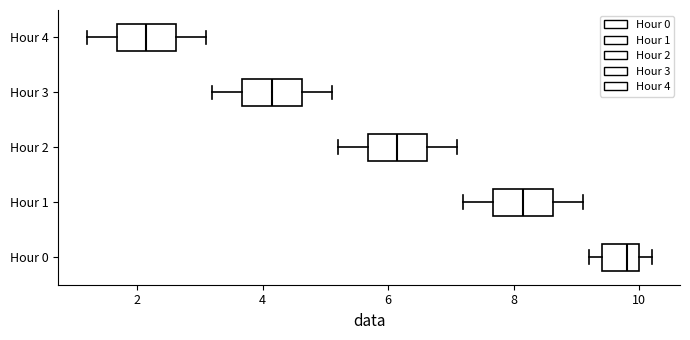

Which box's median line is the furthest to the left?

Hour 4